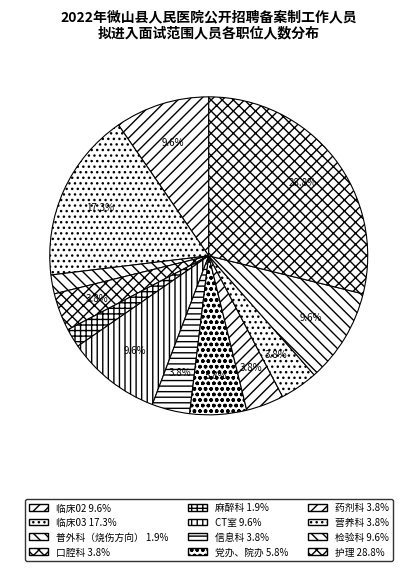

Is there a majority slice in this chart?

No